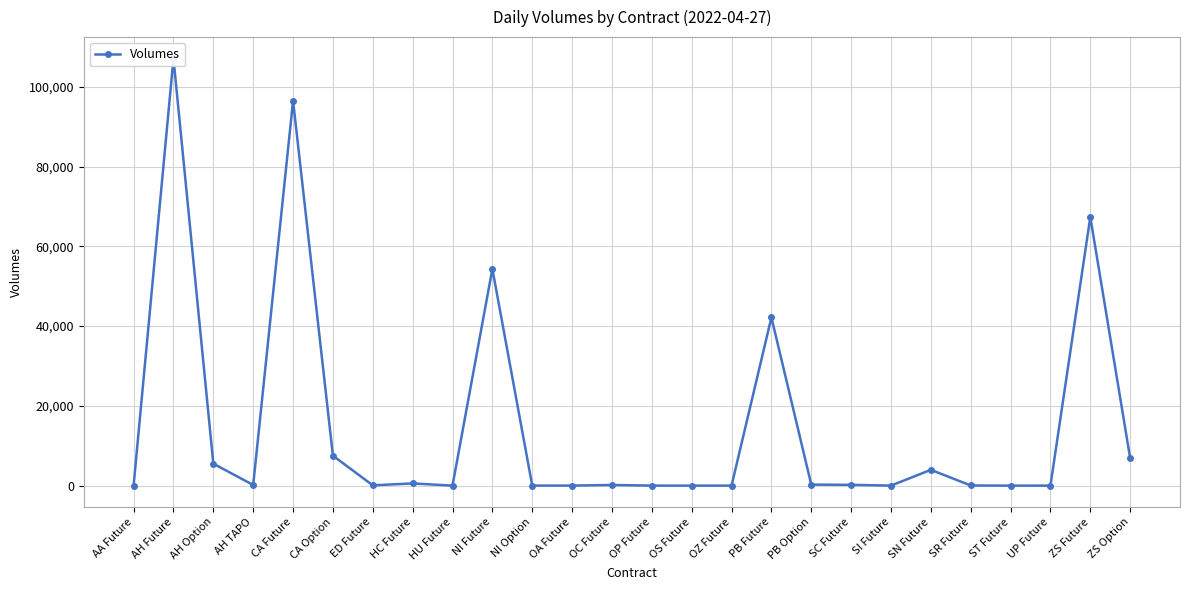

What is the label of the 11th point from the left?

NI Option